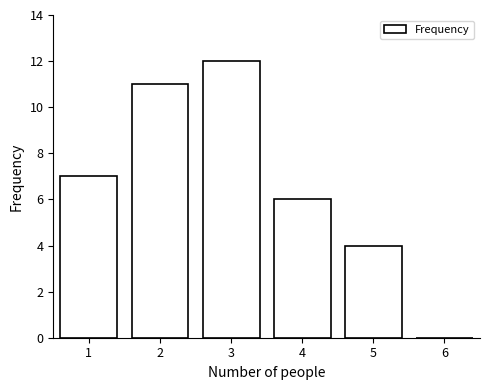

Reading right to left, extract all data points from this chart.

6=0	5=4	4=6	3=12	2=11	1=7